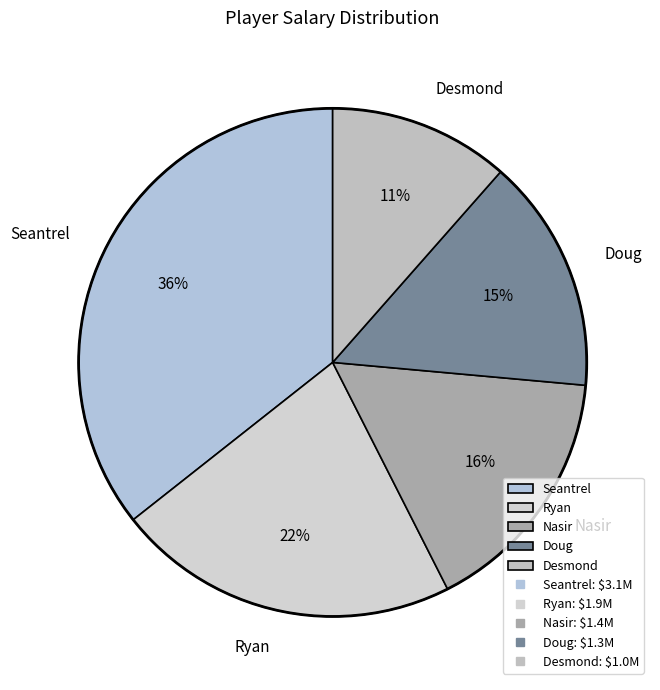

To the nearest percent, what portion does Ryan represent?

22%